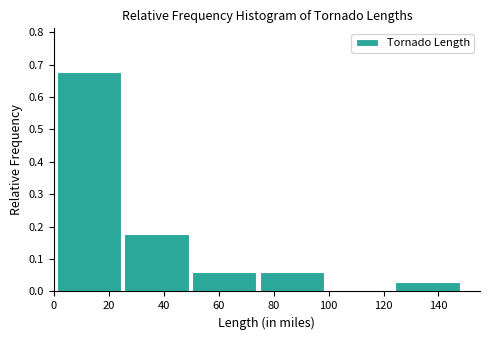

Which range on the x-axis has the tallest bar?

2 to 26